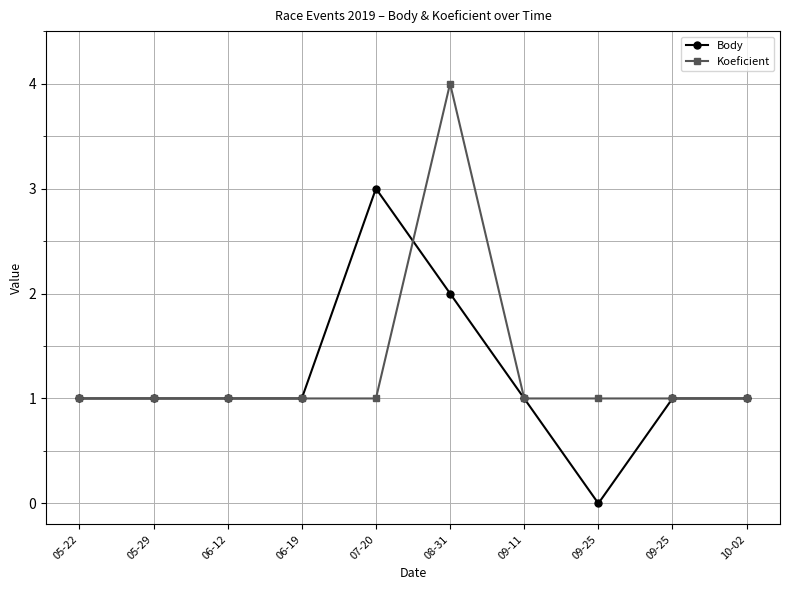

What are all the series names shown in the legend?

Body, Koeficient